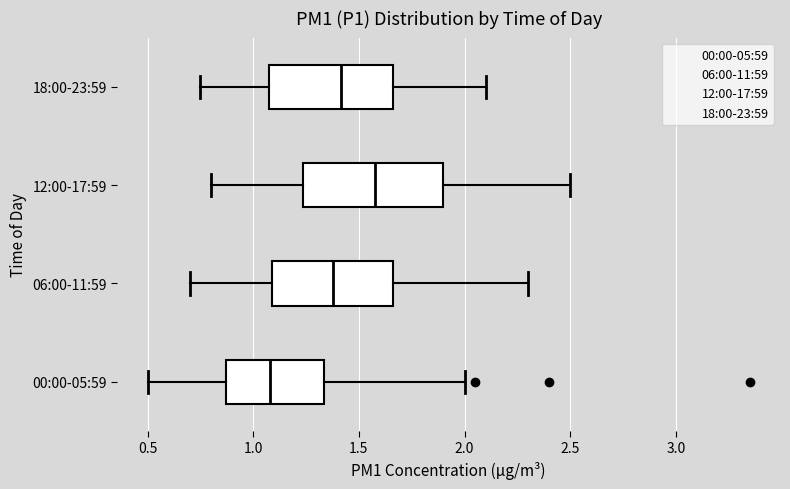

Where does the left whisker of the box for 00:00-05:59 end on the x-axis? The values are not printed on the chart, so give them approximately, as read against the axis.

0.50